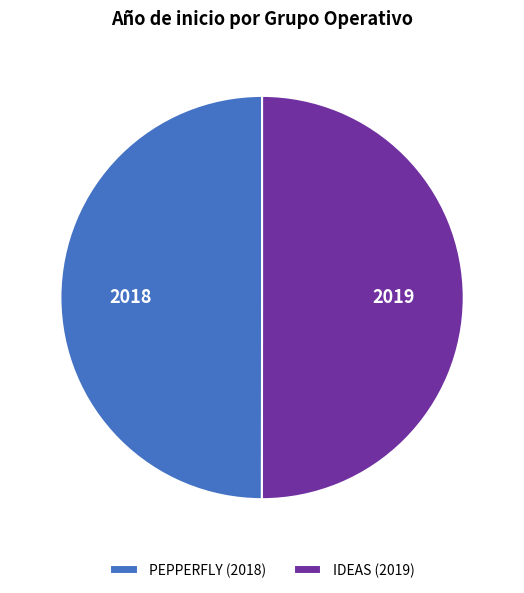

Is it true that IDEAS (2019) is 63% of the pie?

False